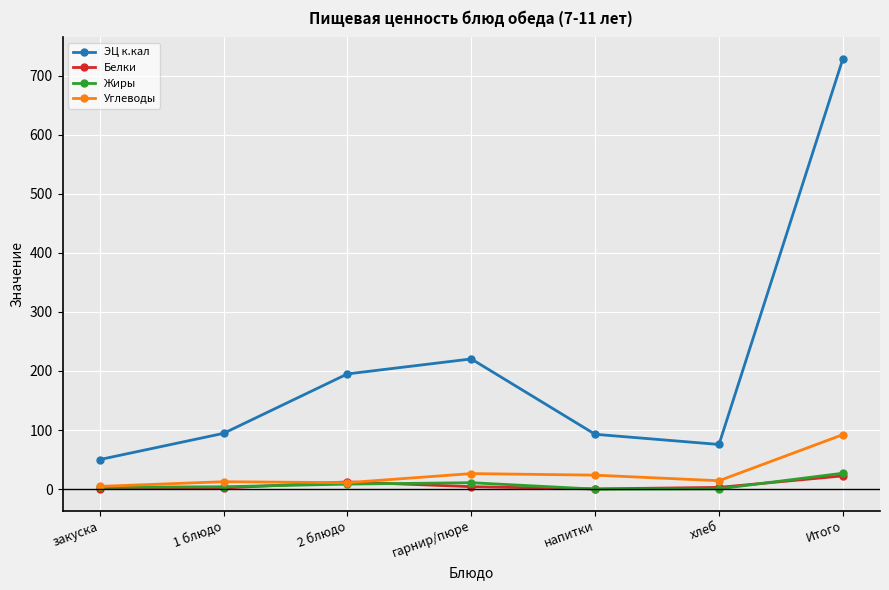

What is the value of the Белки point at the 7th from the left?

22.4